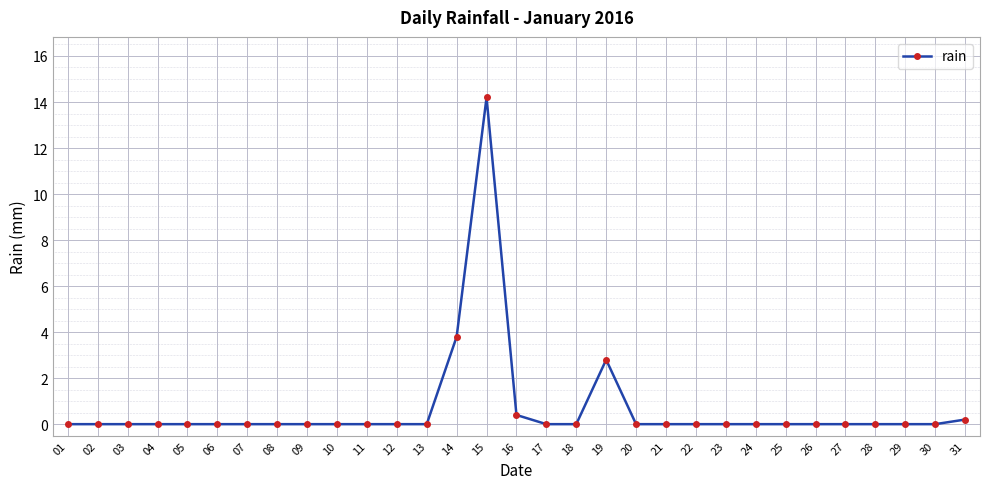

True or false: the data shows 0.0 at 28.

True